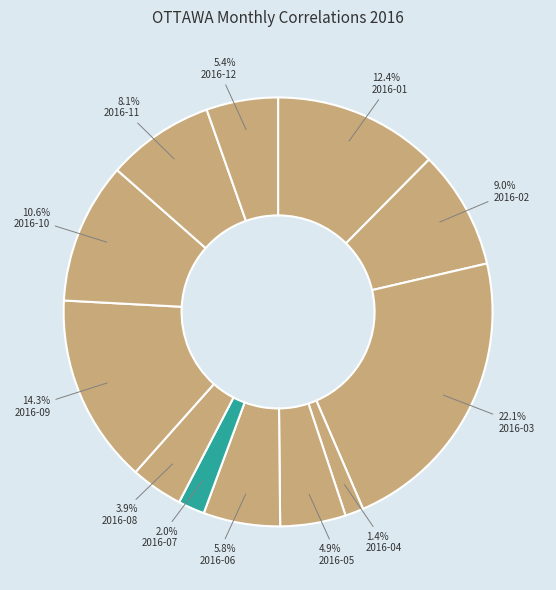

What is the total percentage of 2016-03 and 2016-02?

31.1%